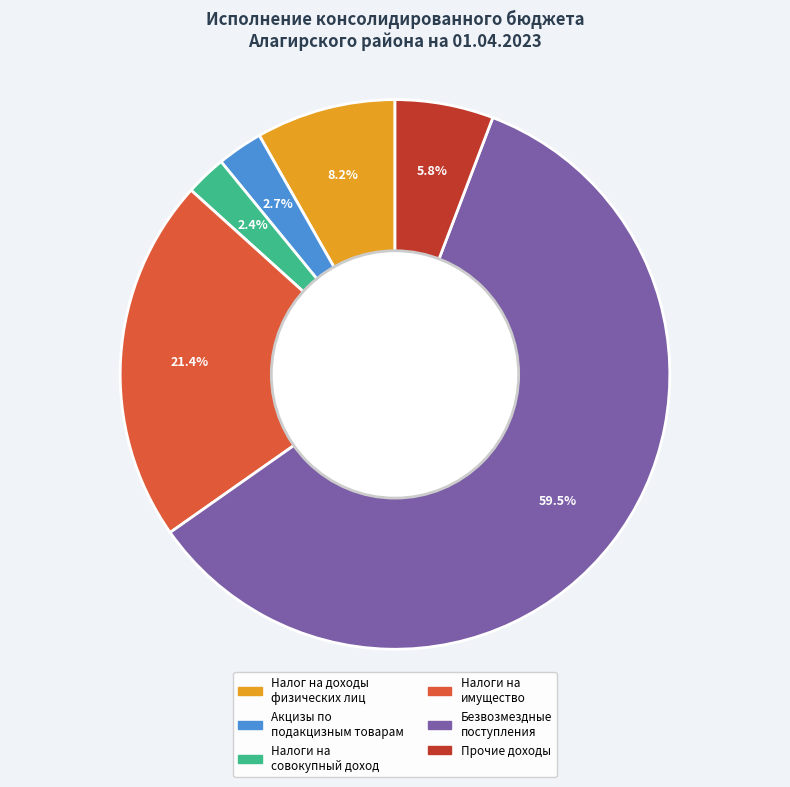

What is the largest slice in the pie chart?

Безвозмездные поступления